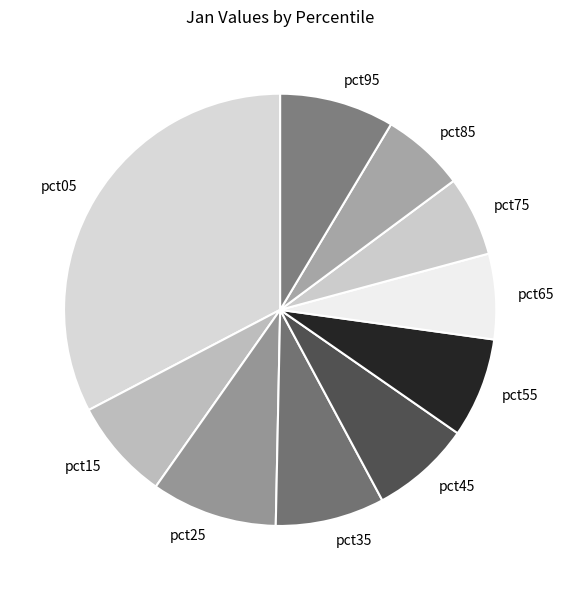

Which slice is the largest?

pct05